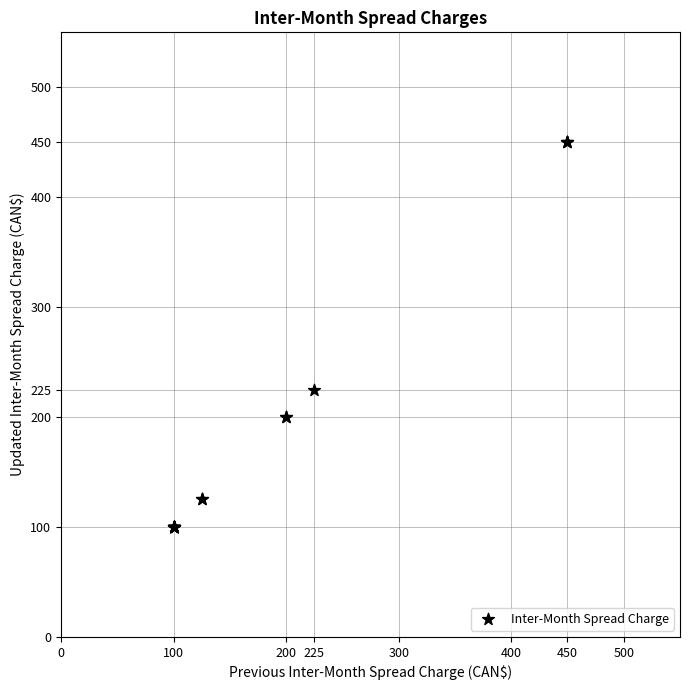

What Y value in the scatter plot is closest to 275?

225